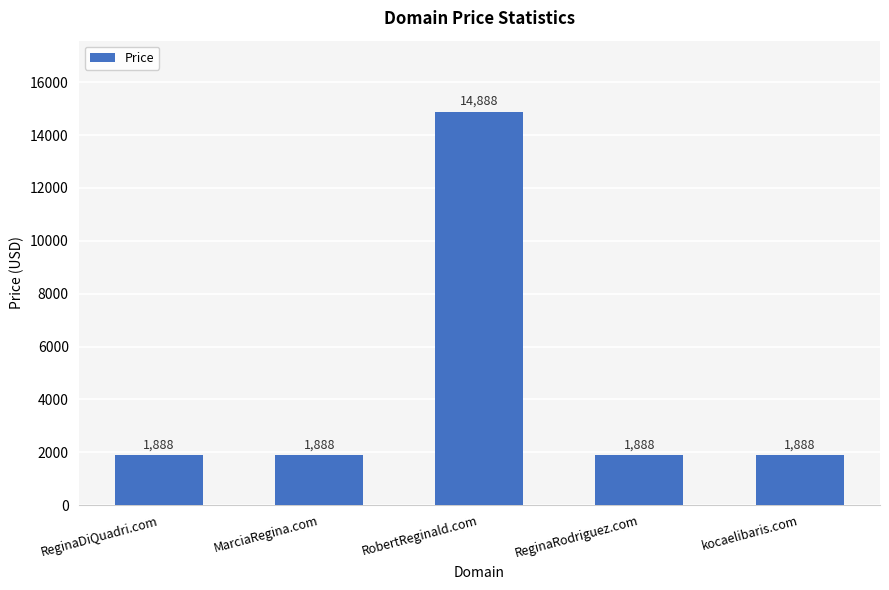

The value at RobertReginald.com is 20228. True or false?

False